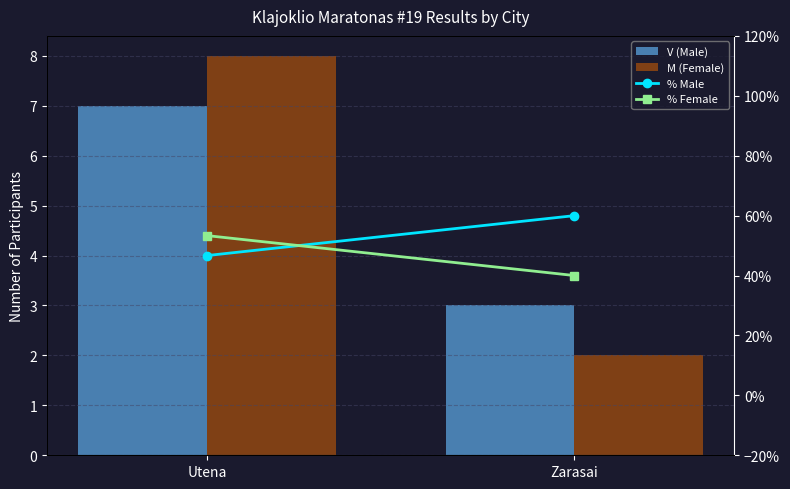

The % Female series shows 52.1 at Zarasai. True or false?

False